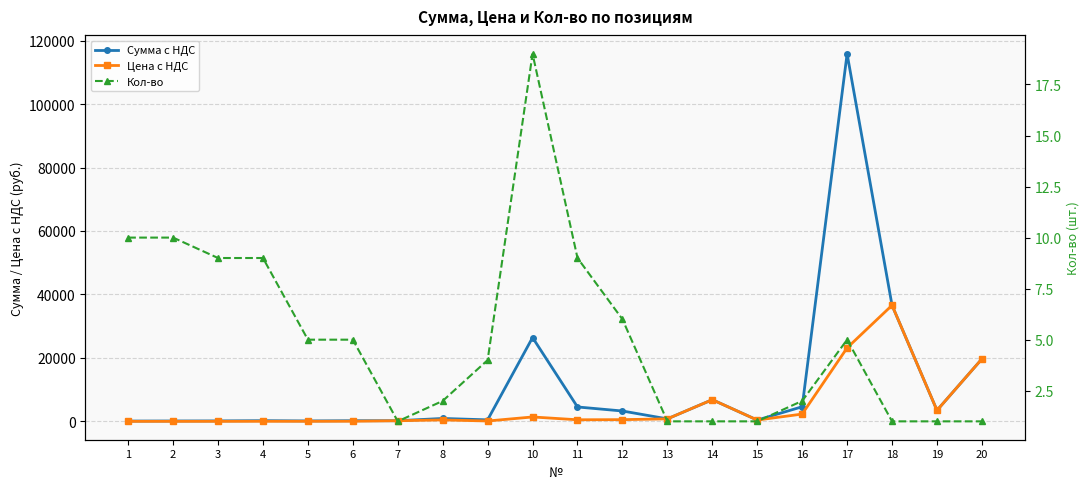

What is the sum of all Цена с НДС values?

96596.0